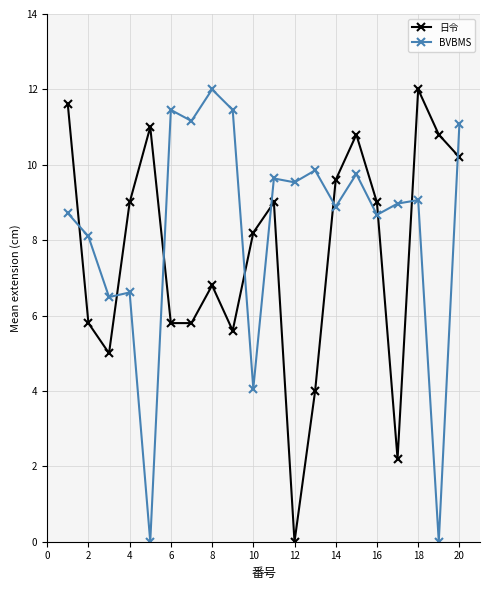

What is the sum of all BVBMS values?

165.5